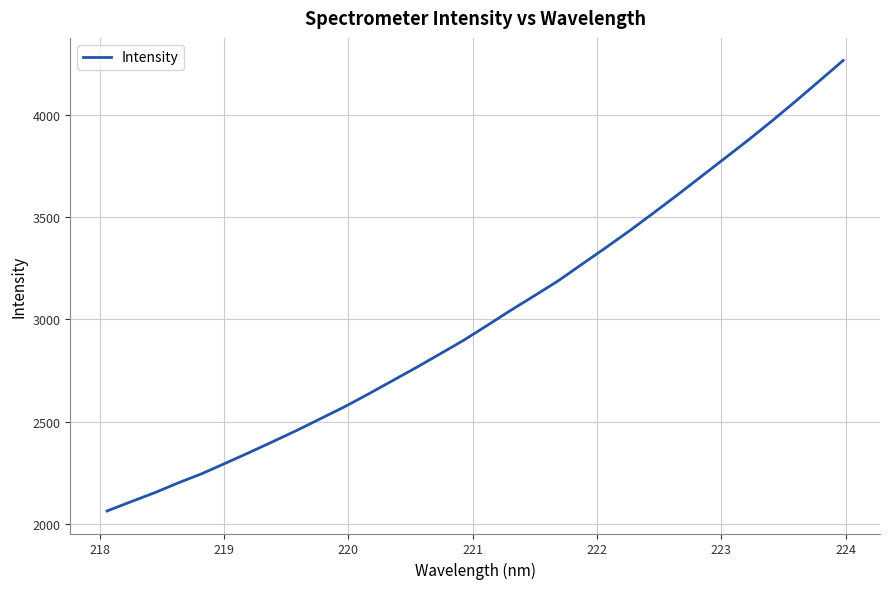

What is the sum of all values?

96512.7